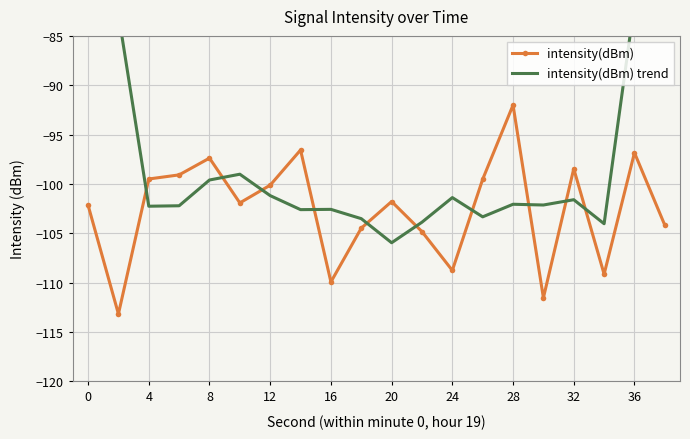

True or false: intensity(dBm) has a value of -68.4 at 16.

False